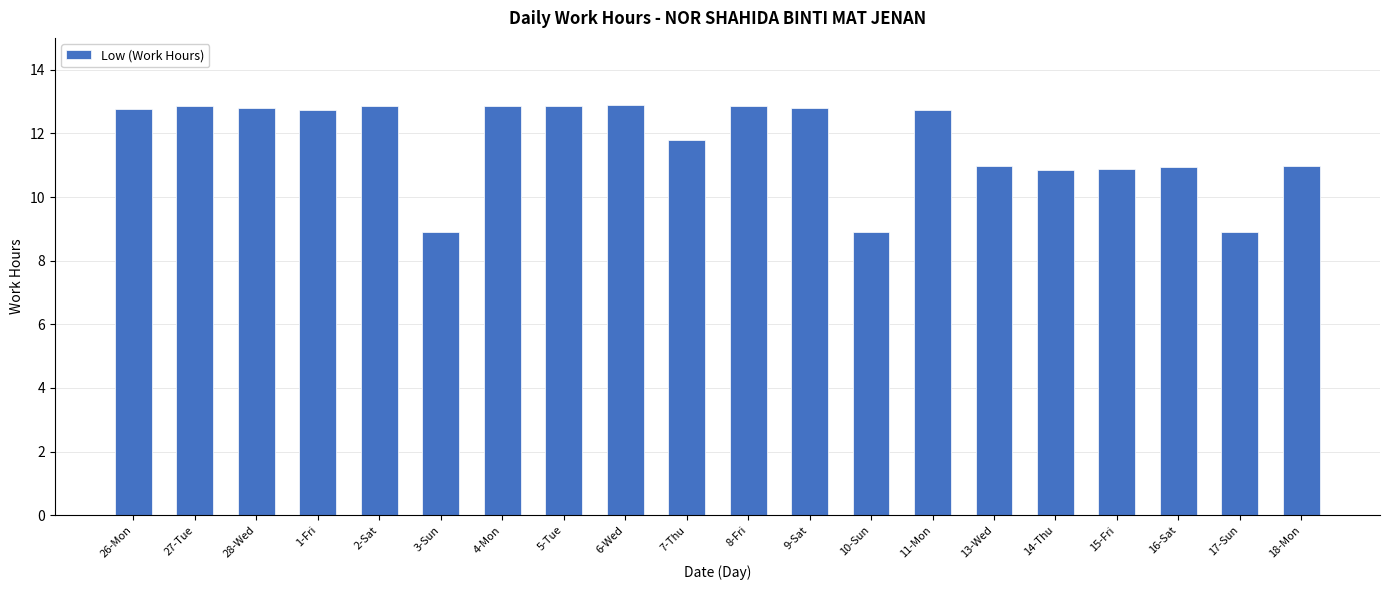

True or false: the data shows 12.9 at 2-Sat.

True